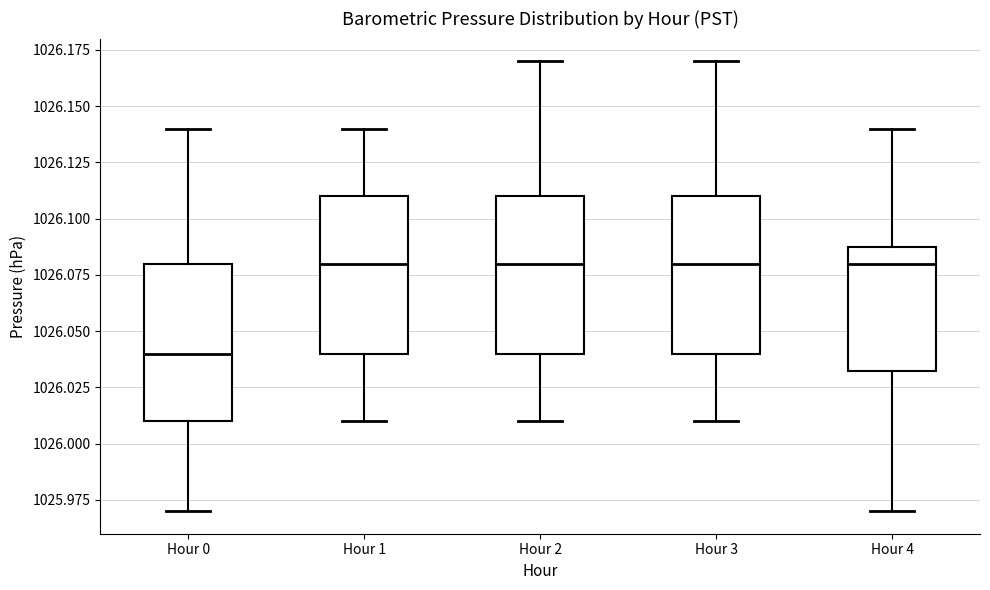

Which box's median line is the lowest?

Hour 0